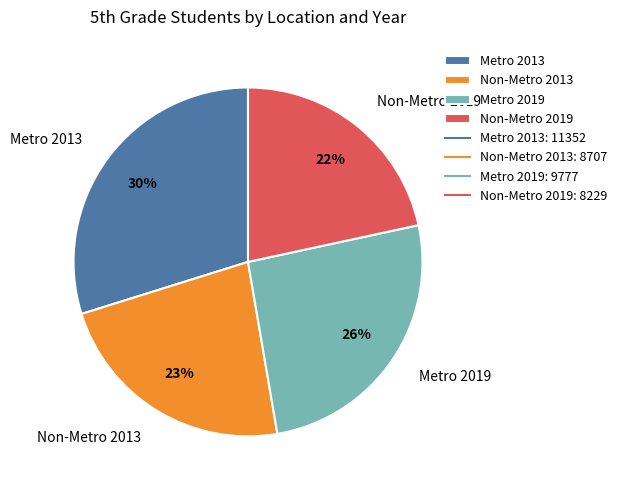

What is the smallest slice in the pie chart?

Non-Metro 2019